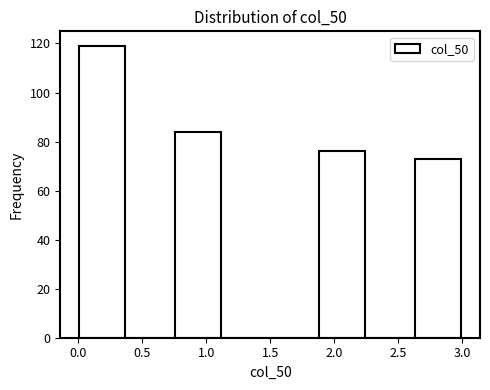

How tall is the bar that spans 0.000 to 0.375 on the x-axis? Neither the bar edges nor the heights are printed on the chart, so give them approximately, as read against the axes.

120